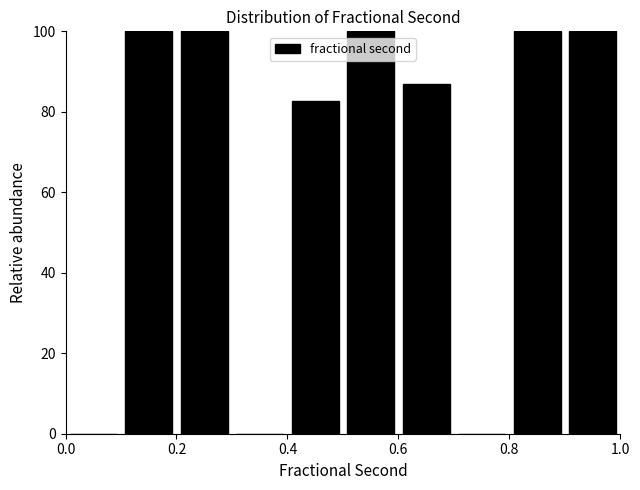

What is the height of the bar covering 0.9 to 1.0 on the x-axis? The values are not printed on the chart, so give them approximately, as read against the axis.

100